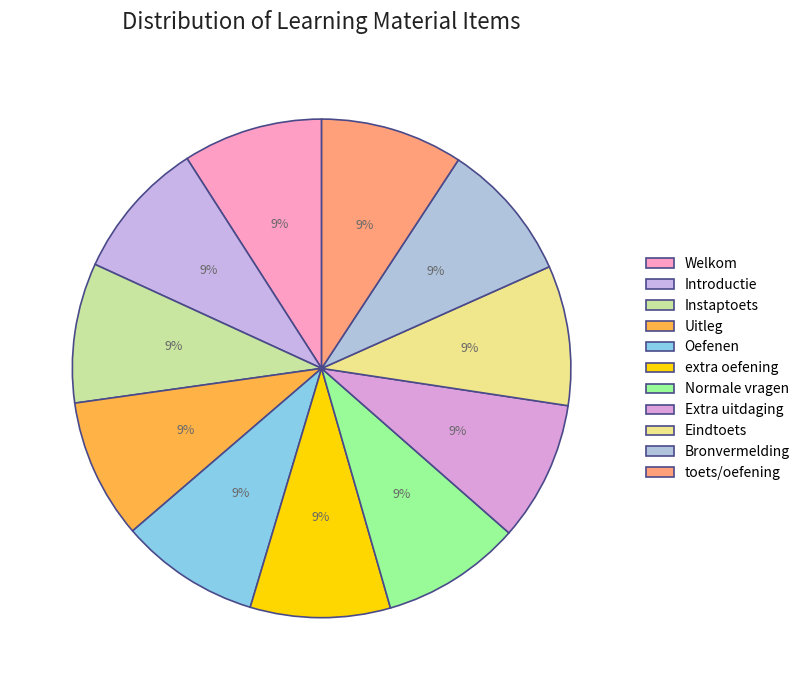

What is the ratio of the value at toets/oefening to the value at Uitleg?

1.0